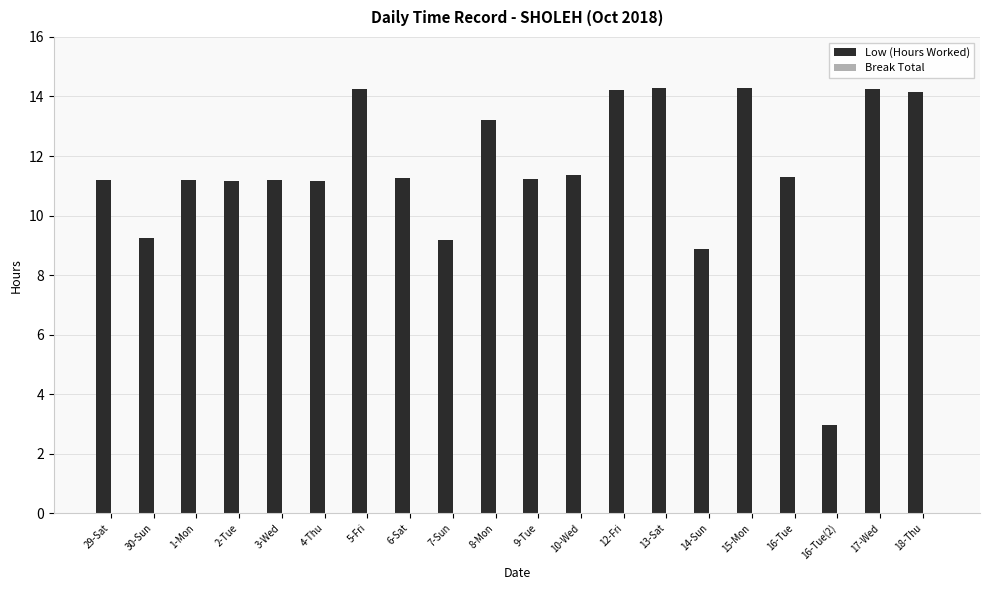

What position from the left is 29-Sat?

1